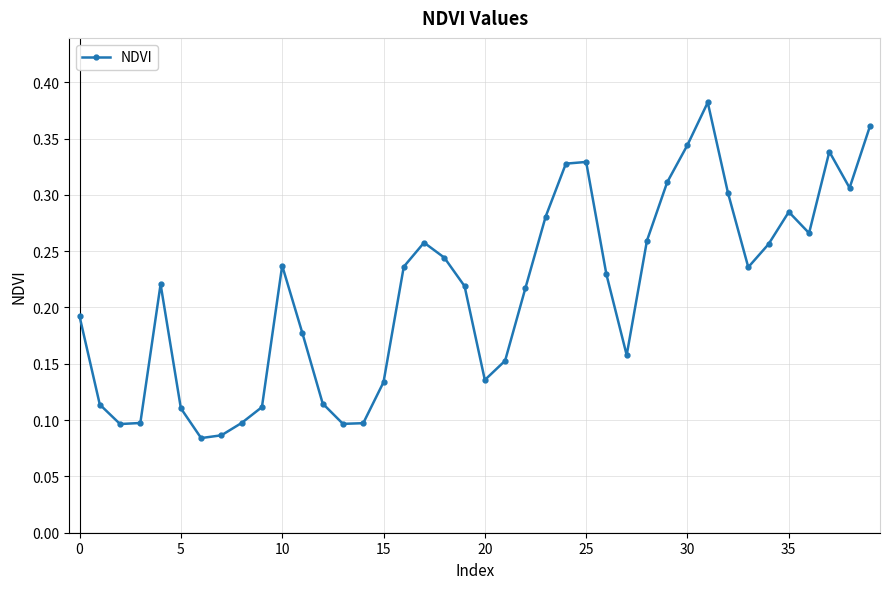

Count the values in the range 0 to 1.

40